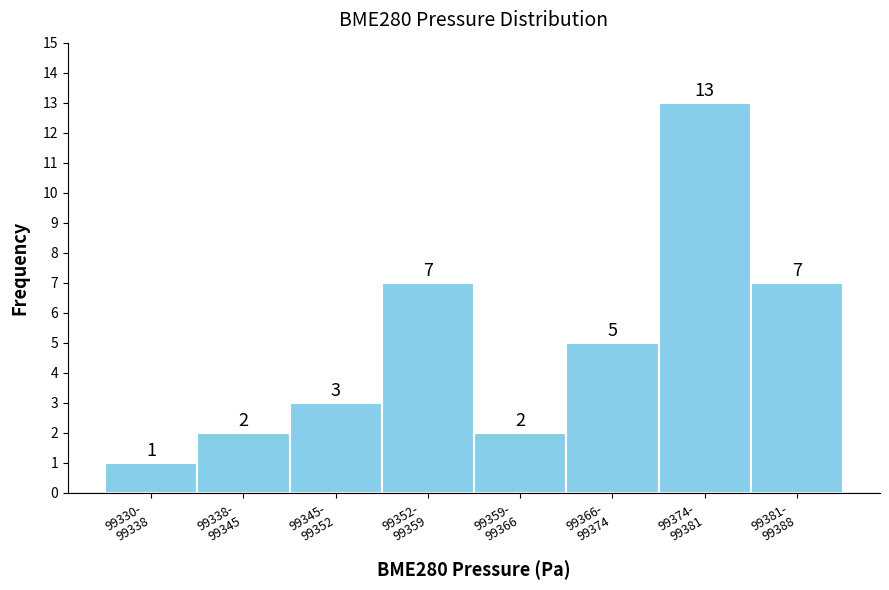

Reading left to right, what are all the values shown in this chart?

1	2	3	7	2	5	13	7